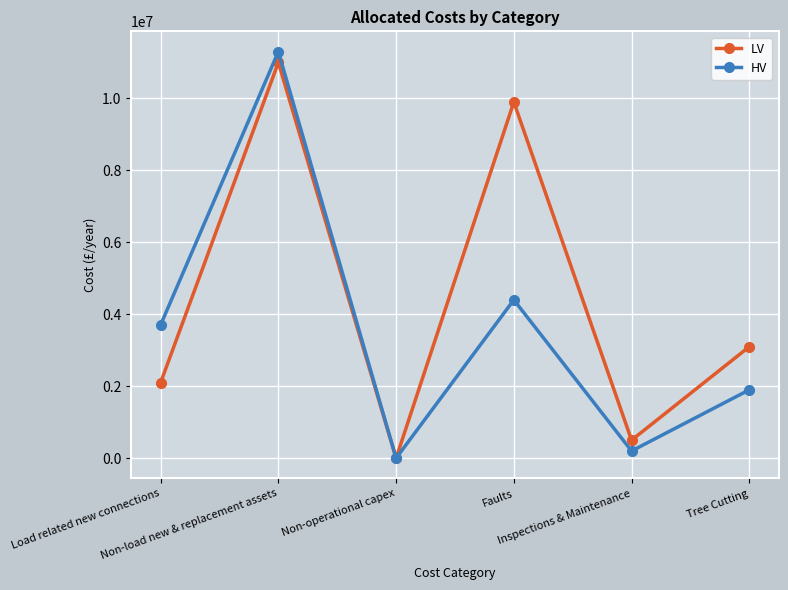

List the series in order of their peak value, lowest first.

LV, HV